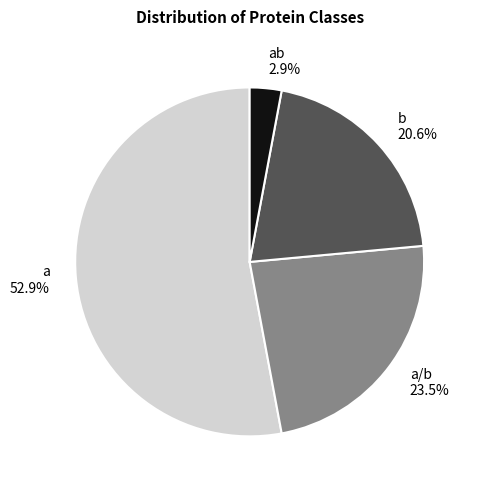

Which category has the biggest portion of the pie?

a